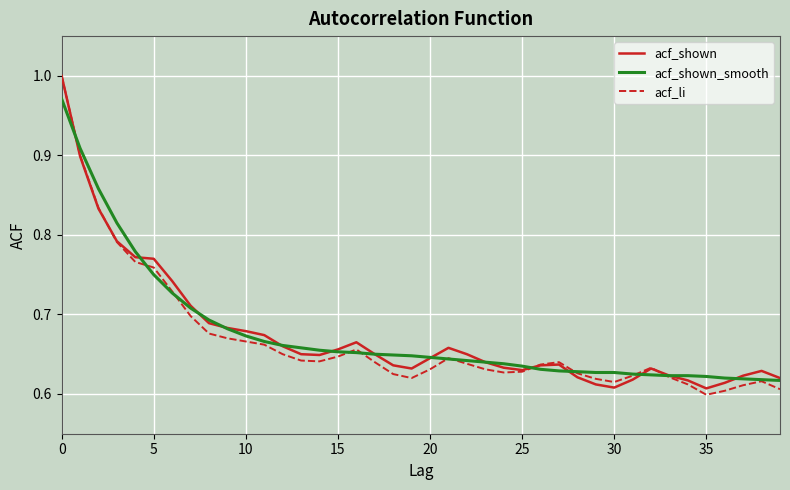

Which series has the largest total across all categories?

acf_shown_smooth